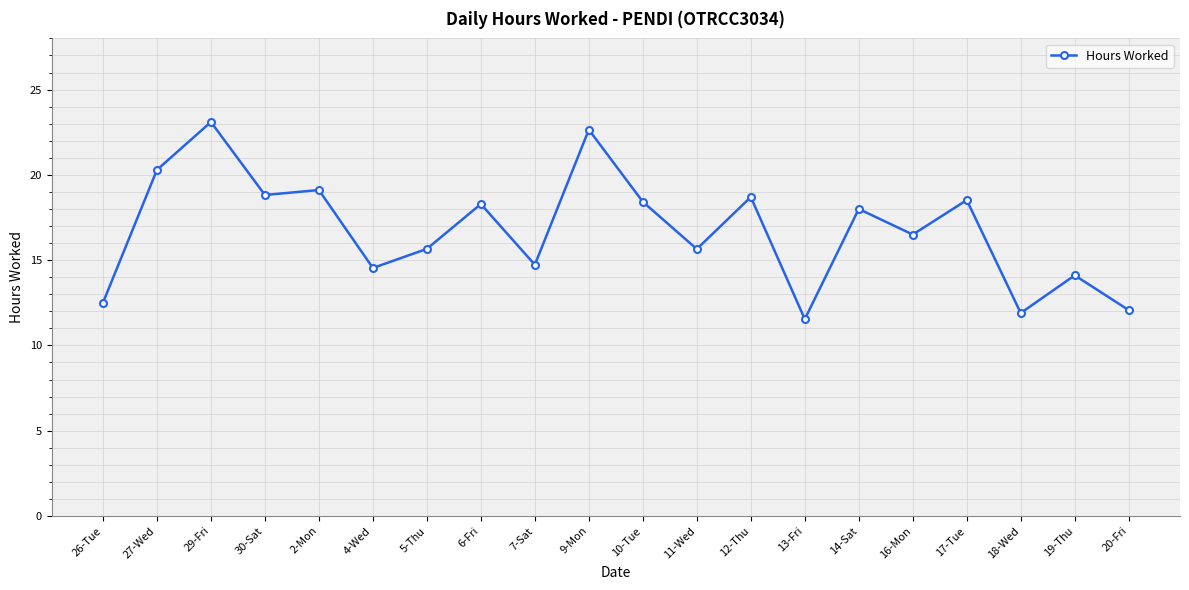

Does the chart display data point markers on the line(s)?

Yes